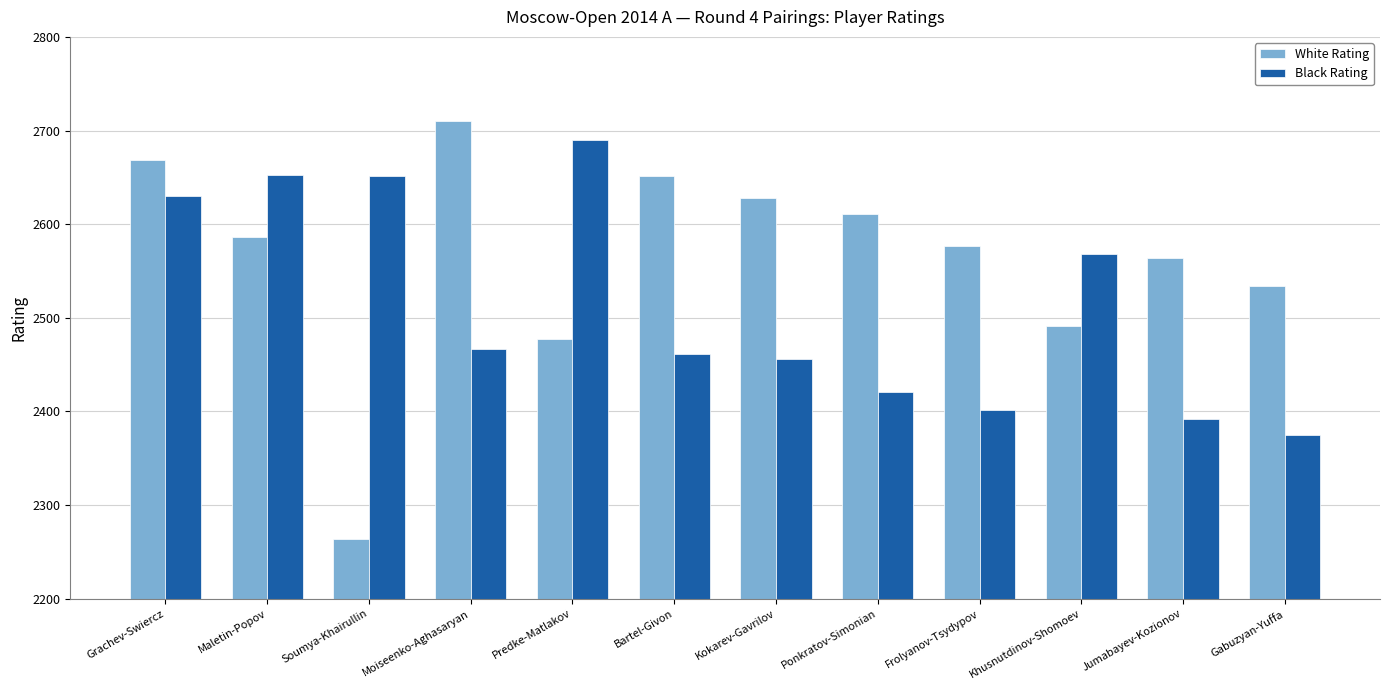

List the series in order of their overall mean, lowest first.

Black Rating, White Rating